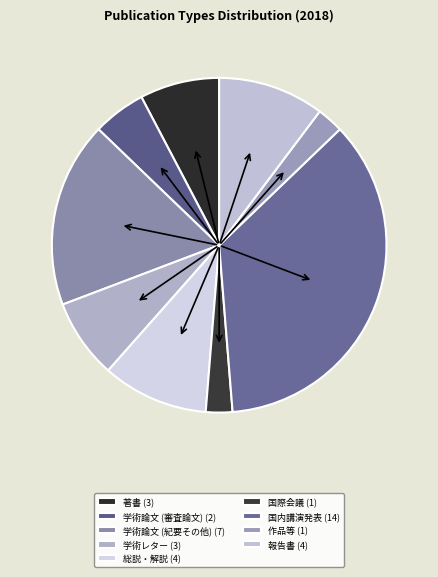

The 報告書 slice represents 10% of the pie. True or false?

True